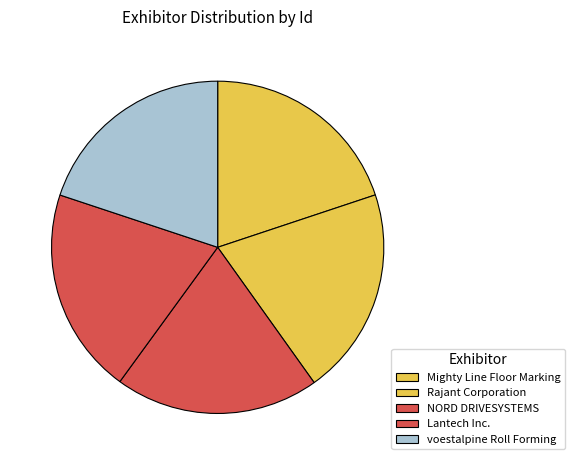

Does voestalpine Roll Forming represent more than half of the total?

No